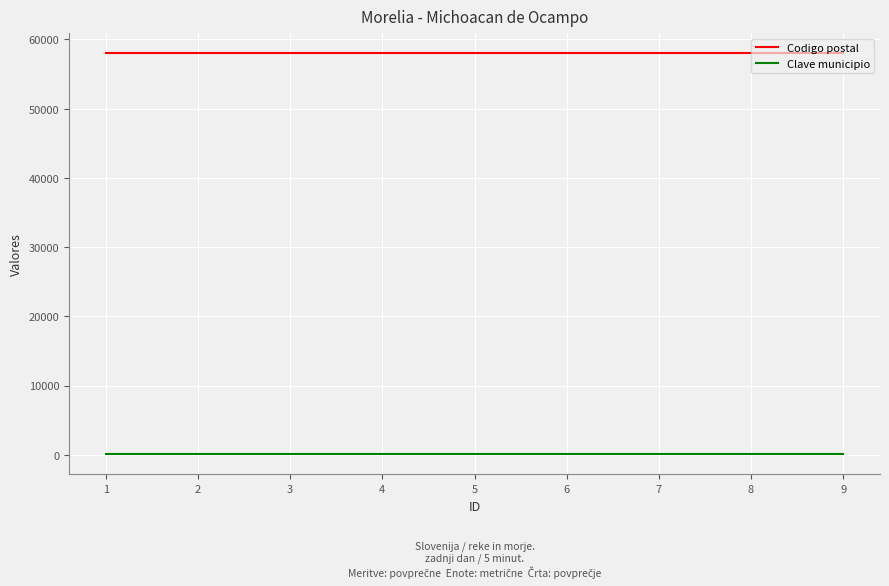

True or false: Clave municipio and Codigo postal cross at least once.

False